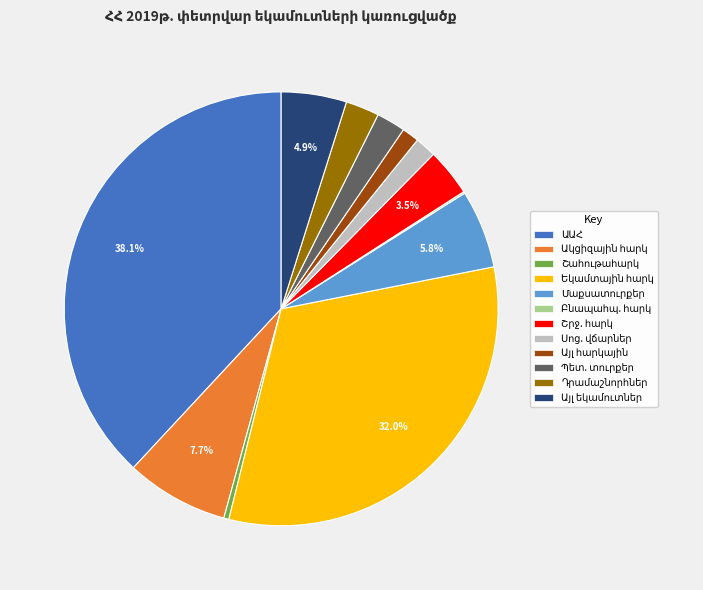

Is there a majority slice in this chart?

No